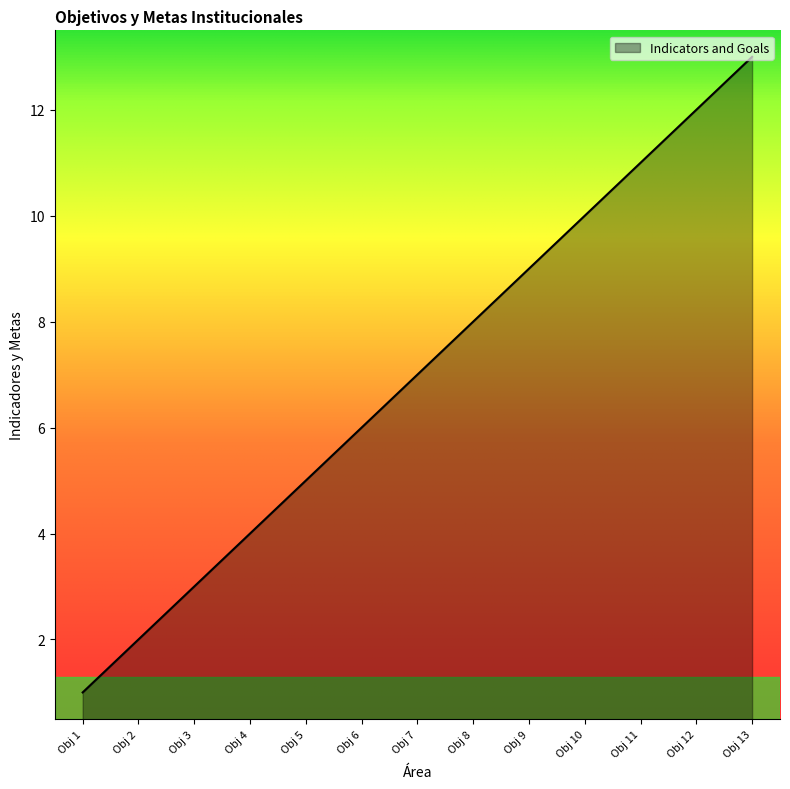

The chart shows a value of 5 at Obj 5. True or false?

True